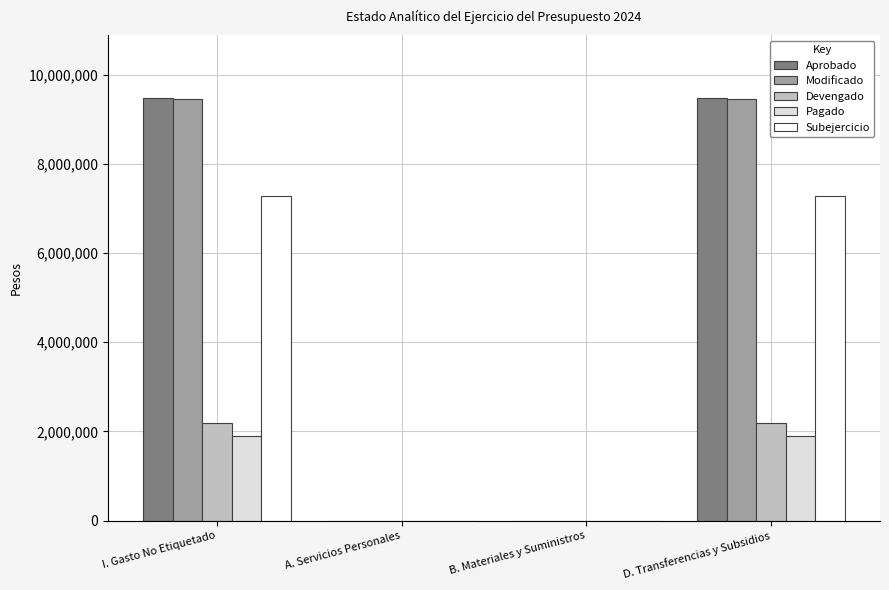

What is the highest value of the Subejercicio series?

7273444